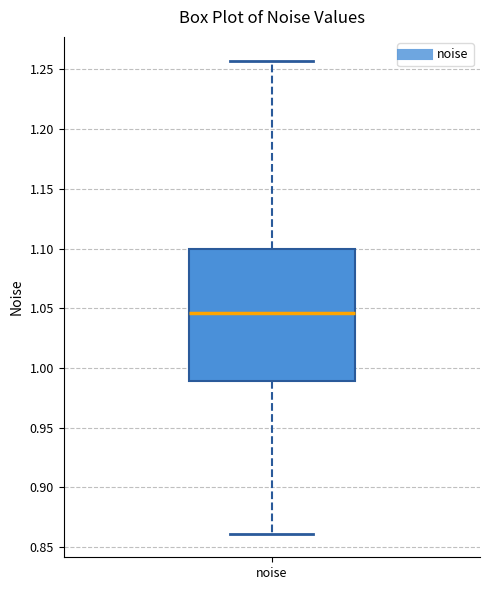

Read this box plot against the y-axis: the position of the median line, the range covered by the box, and the ends of both whiskers. The values are not printed on the chart, so give them approximately, as read against the axis.

median 1.045, box 0.990 to 1.100, whiskers 0.860 to 1.260